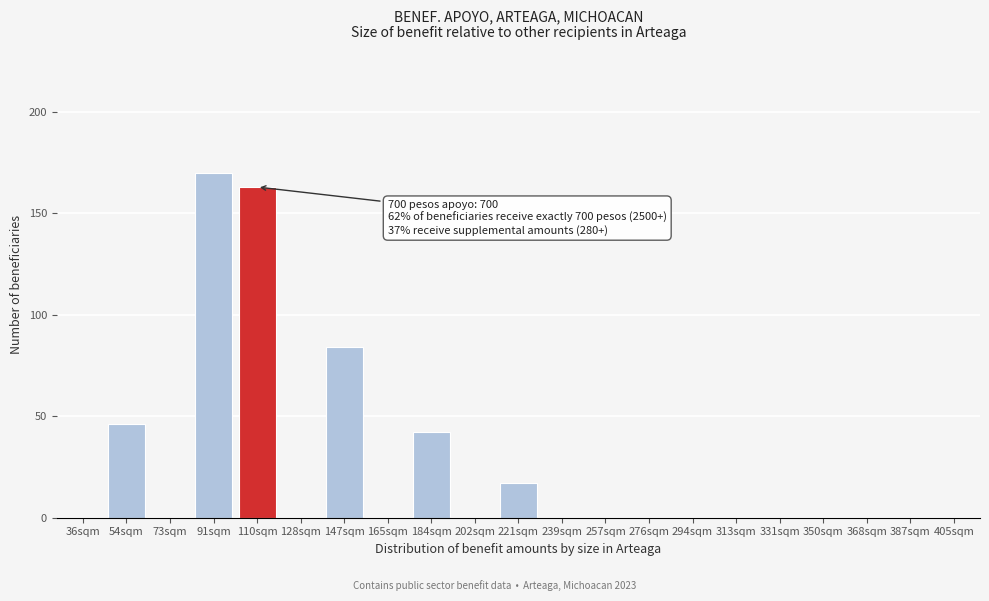

Reading left to right, what are all the values shown in this chart?

36sqm=0	54sqm=46	73sqm=0	91sqm=170	110sqm=163	128sqm=0	147sqm=84	165sqm=0	184sqm=42	202sqm=0	221sqm=17	239sqm=0	257sqm=0	276sqm=0	294sqm=0	313sqm=0	331sqm=0	350sqm=0	368sqm=0	387sqm=0	405sqm=0